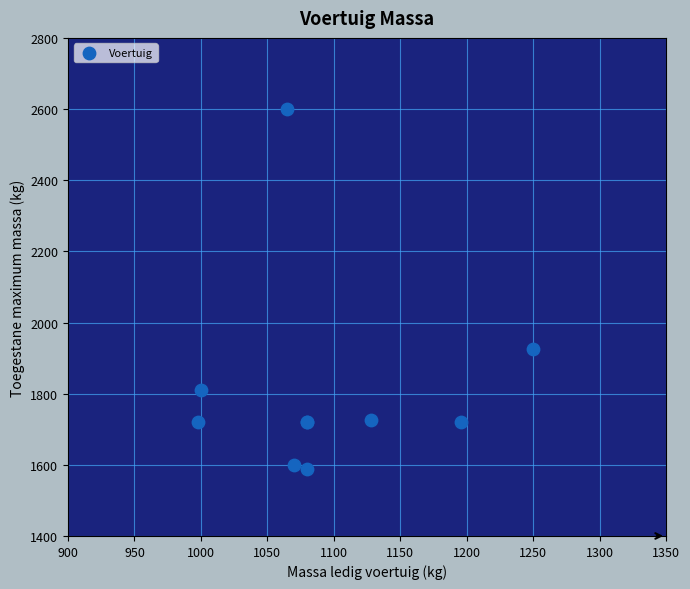

What Y value in the scatter plot is closest to 2094?

1925